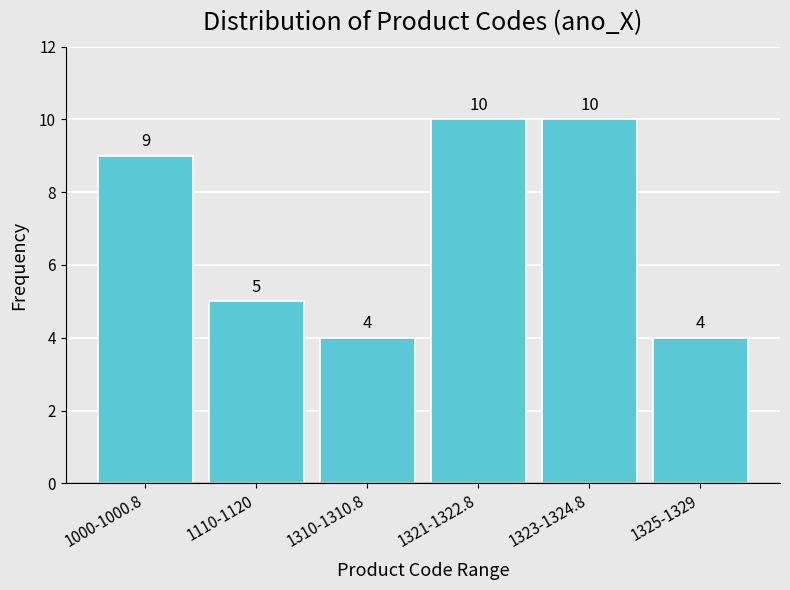

Reading right to left, list all the values displayed in this chart.

4	10	10	4	5	9